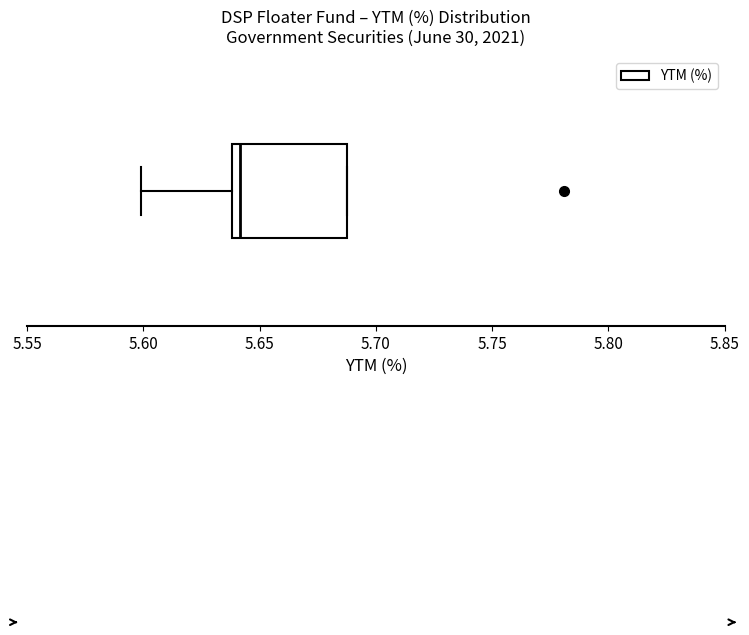

Read this box plot against the x-axis: the position of the median line, the range covered by the box, and the ends of both whiskers. The values are not printed on the chart, so give them approximately, as read against the axis.

median 5.64 (just right of the box's left edge), box 5.64 to 5.69, whiskers 5.60 to 5.69